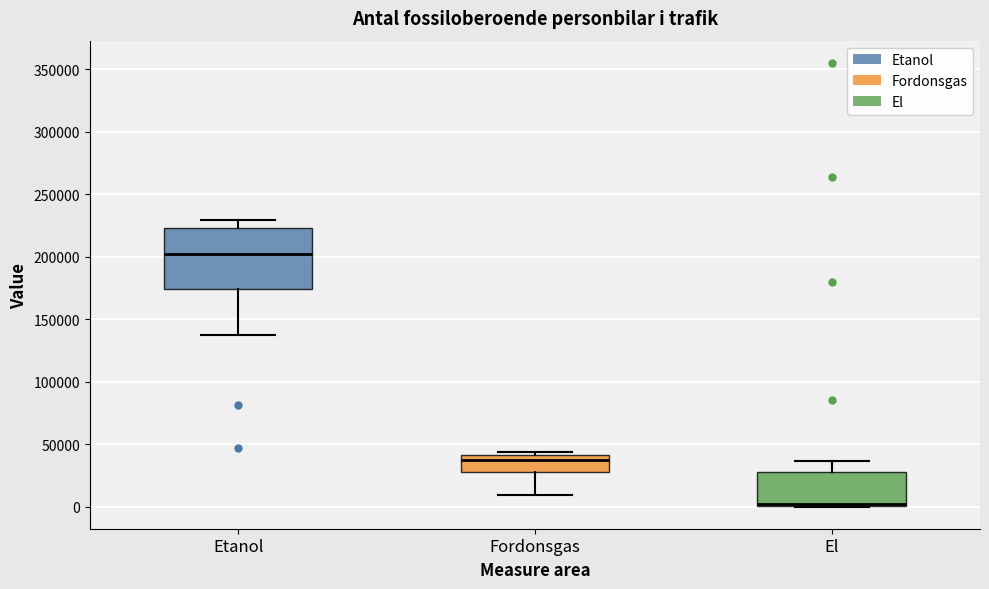

Reading left to right, transcribe this box plot: for each box, give where its median line is, the range the box spans, and where its two whiskers end, as read against the y-axis. The values are not printed on the chart, so give them approximately, as read against the axis.

Etanol: median 200000, box 175000 to 225000, whiskers 135000 to 230000
Fordonsgas: median 35000, box 30000 to 40000, whiskers 10000 to 45000
El: median 0 (drawn on the box's lower edge), box 0 to 30000, whiskers 0 to 35000